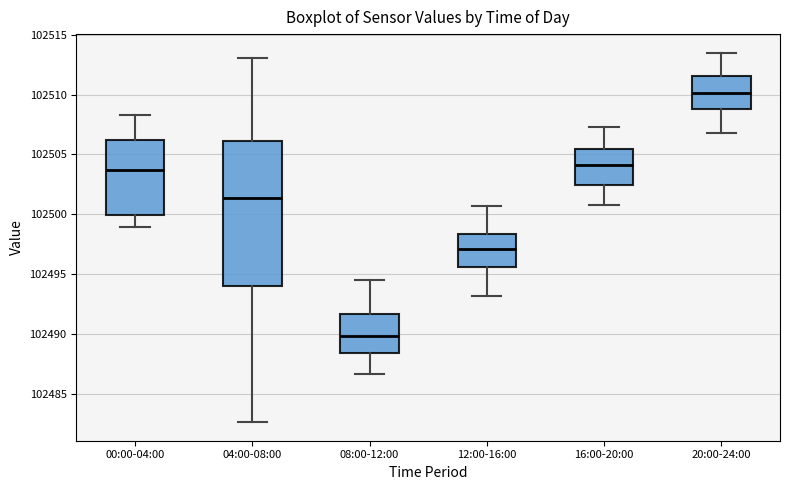

Where is the upper edge of the box for 08:00-12:00 on the y-axis? The values are not printed on the chart, so give them approximately, as read against the axis.

102491.5